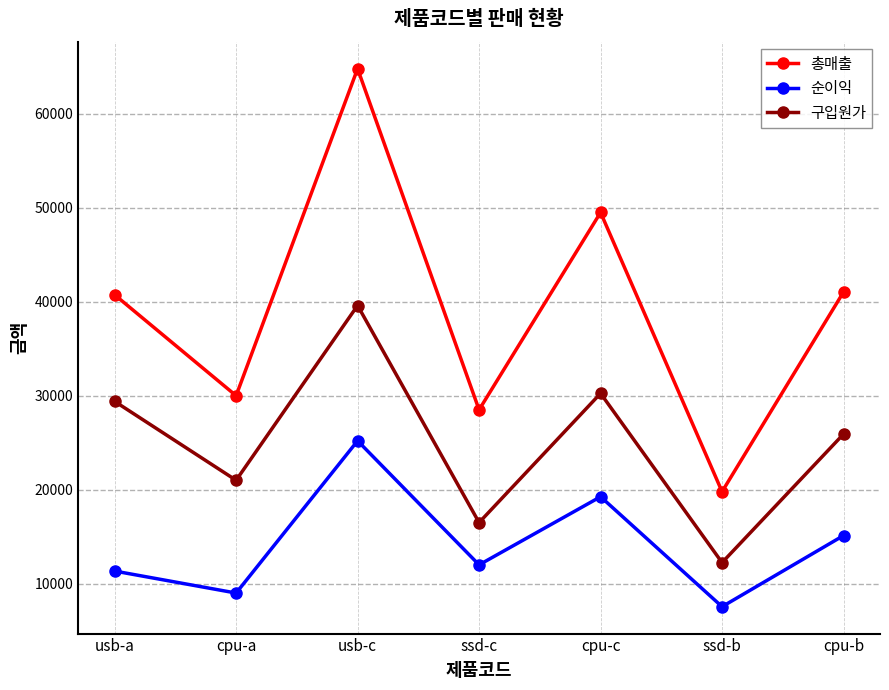

Rank the series at usb-a from highest to lowest value.

총매출, 구입원가, 순이익